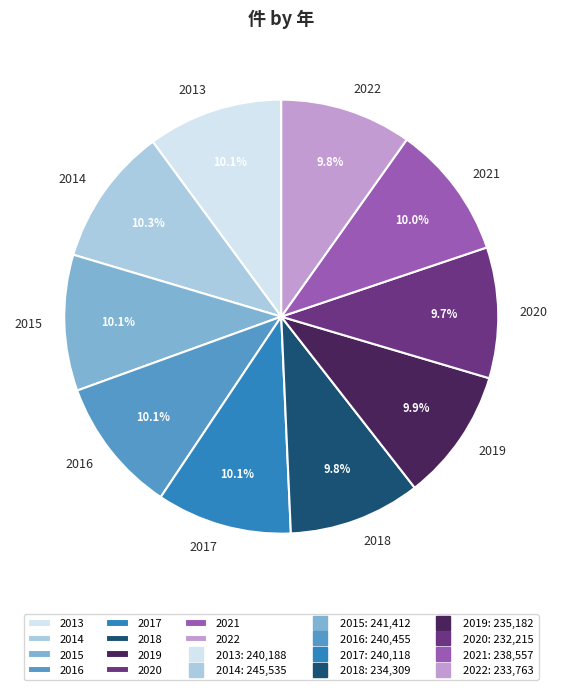

How many segments does this pie chart have?

10